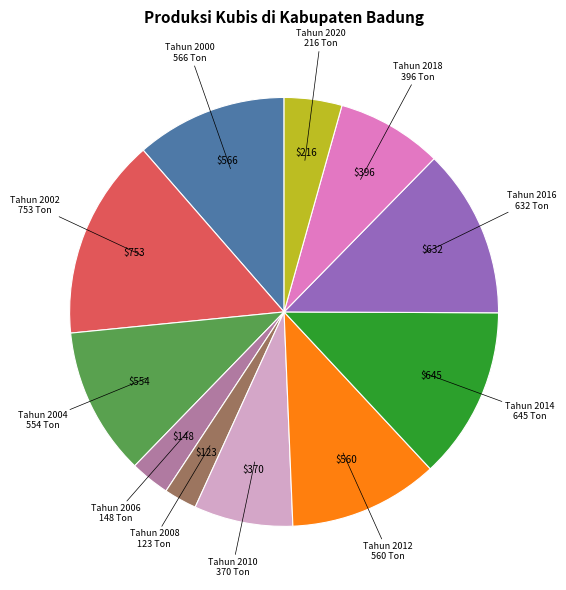

Does any single category account for the majority?

No